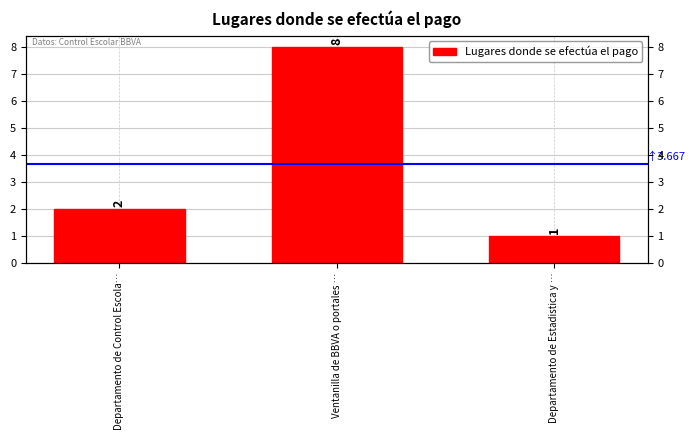

What is the sum of the values at Departamento de Control Escola… and Departamento de Estadistica y …?

3